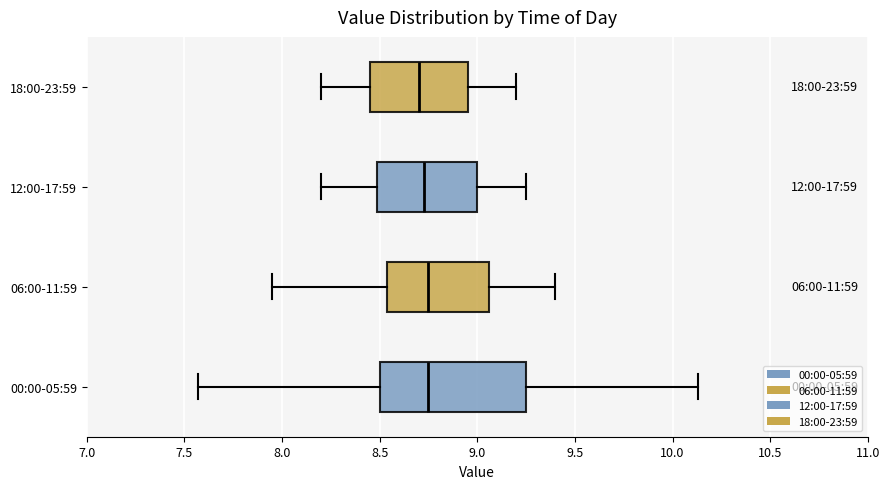

Comparing the boxes themselves (not the whiskers), which one is the widest?

00:00-05:59